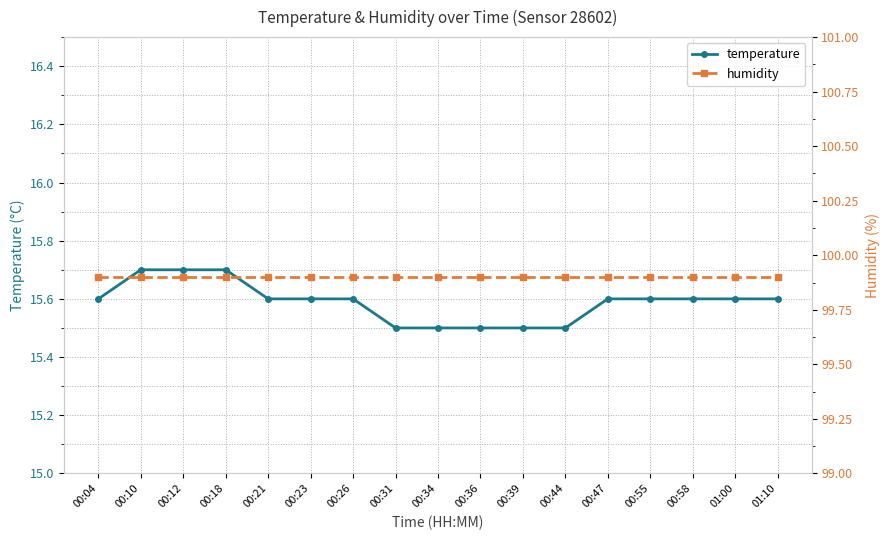

Rank the series at 00:39 from highest to lowest value.

humidity, temperature